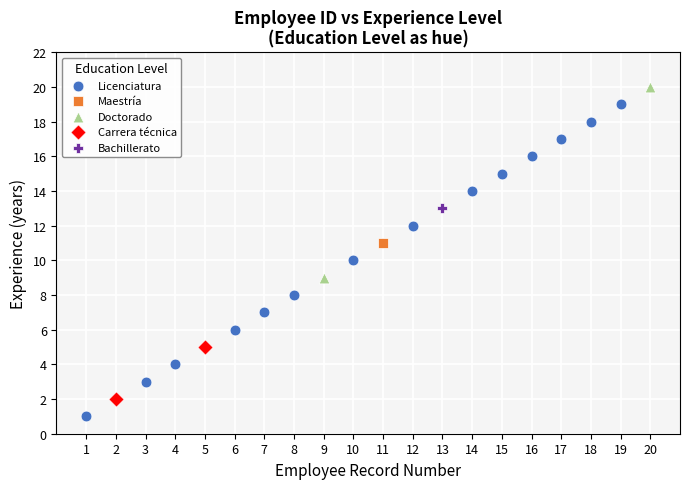

Which series contains the lowest Y value?

Licenciatura